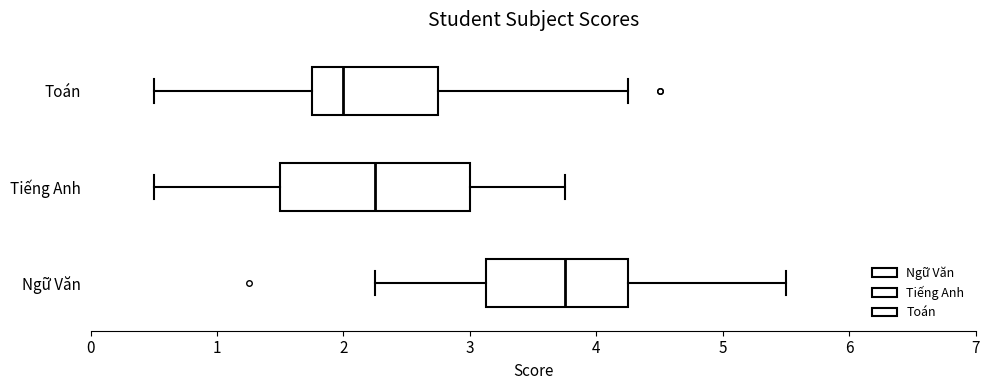

Reading bottom to top, read every box against the x-axis: the position of its median line, the range the box covers, and the ends of its whiskers. The values are not printed on the chart, so give them approximately, as read against the axis.

Ngữ Văn: median 3.8, box 3.1 to 4.3, whiskers 2.3 to 5.5
Tiếng Anh: median 2.3, box 1.5 to 3.0, whiskers 0.5 to 3.8
Toán: median 2.0, box 1.8 to 2.8, whiskers 0.5 to 4.3